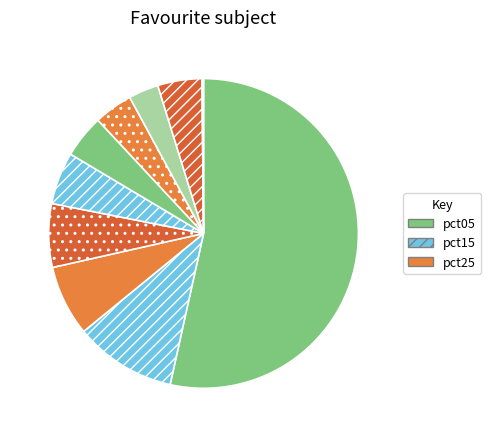

Count the number of slices in the pie.

10